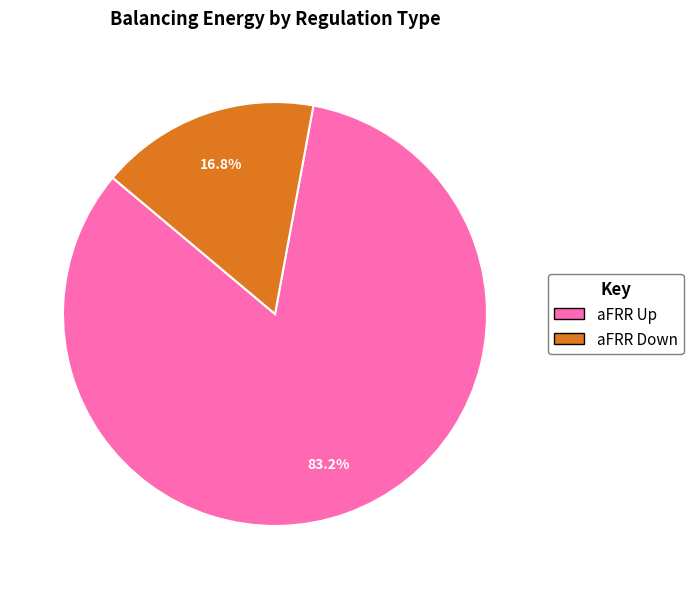

Is there a majority slice in this chart?

Yes